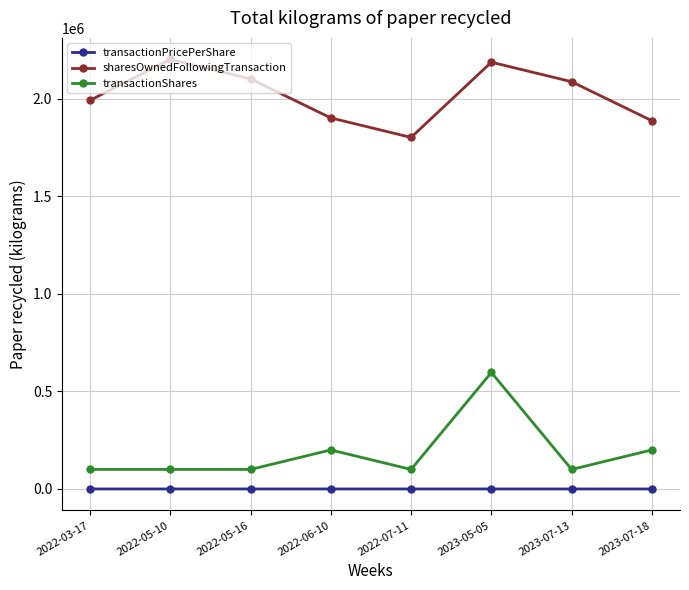

True or false: sharesOwnedFollowingTransaction and transactionShares cross at least once.

False